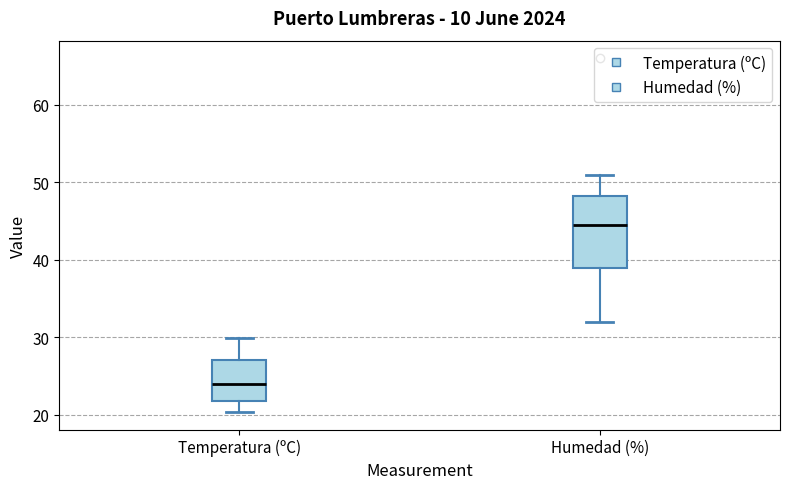

Which box has the lowest median line?

Temperatura (ºC)